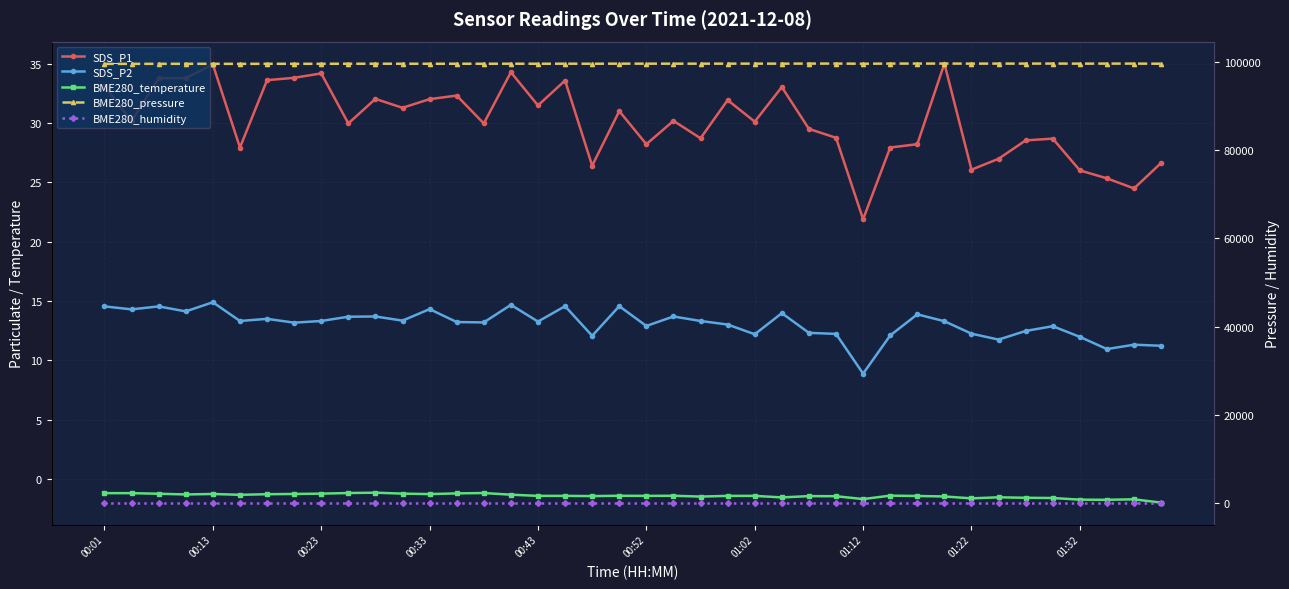

True or false: SDS_P2 has a value of 19.6 at 38.

False